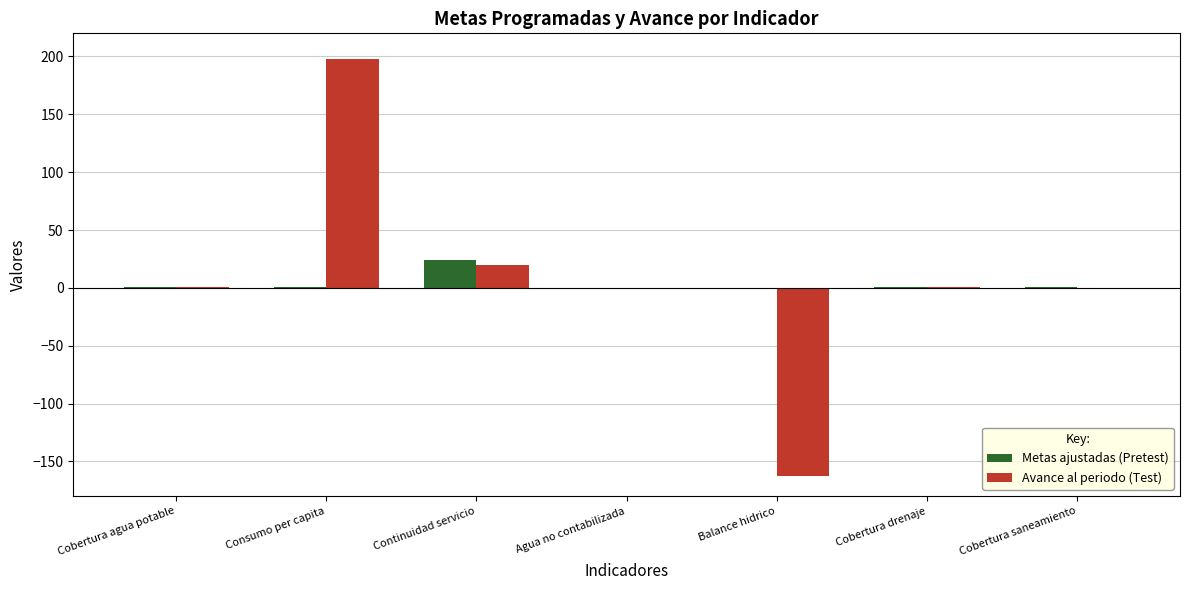

Between Continuidad servicio and Balance hidrico, which series saw the biggest shift?

Avance al periodo (Test)